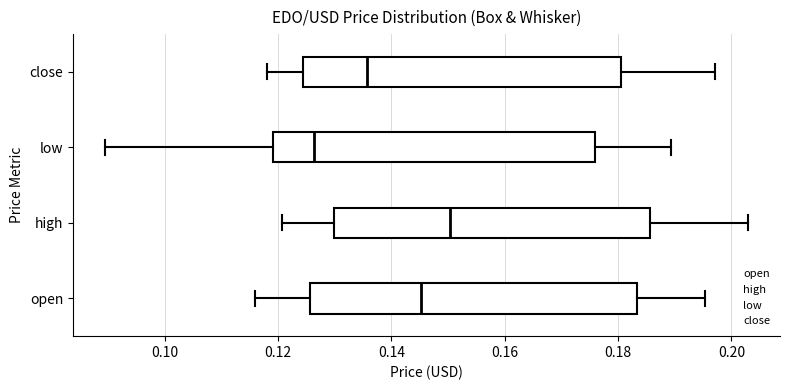

Reading bottom to top, transcribe this box plot: for each box, give where its median line is, the range the box spans, and where its two whiskers end, as read against the x-axis. The values are not printed on the chart, so give them approximately, as read against the axis.

open: median 0.146, box 0.126 to 0.184, whiskers 0.116 to 0.196
high: median 0.150, box 0.130 to 0.186, whiskers 0.120 to 0.202
low: median 0.126, box 0.120 to 0.176, whiskers 0.090 to 0.190
close: median 0.136, box 0.124 to 0.180, whiskers 0.118 to 0.198